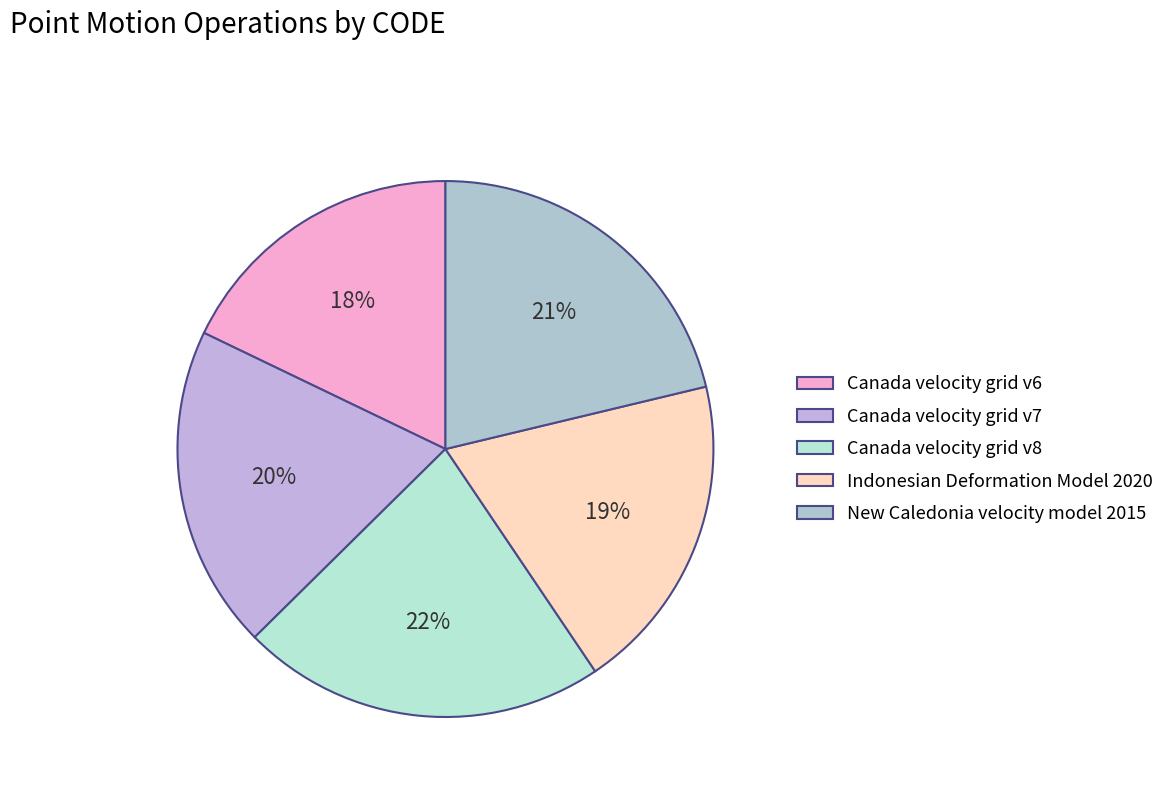

Count the number of slices in the pie.

5